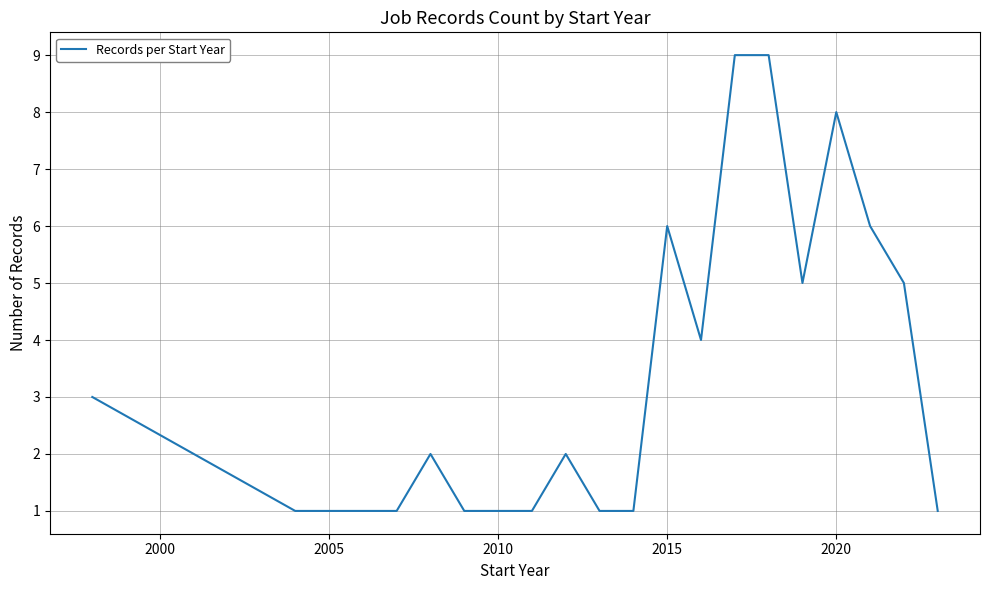

What is the greatest value displayed?

9